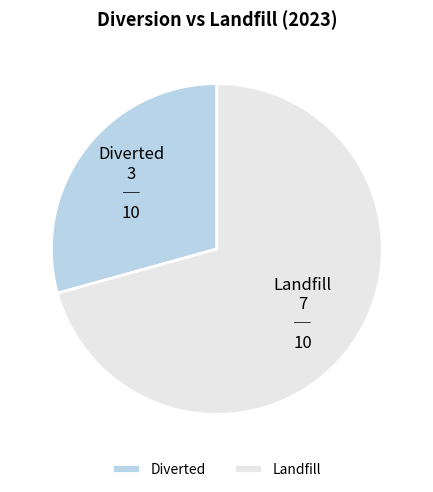

Combined, do Landfill and Diverted account for over 50%?

Yes